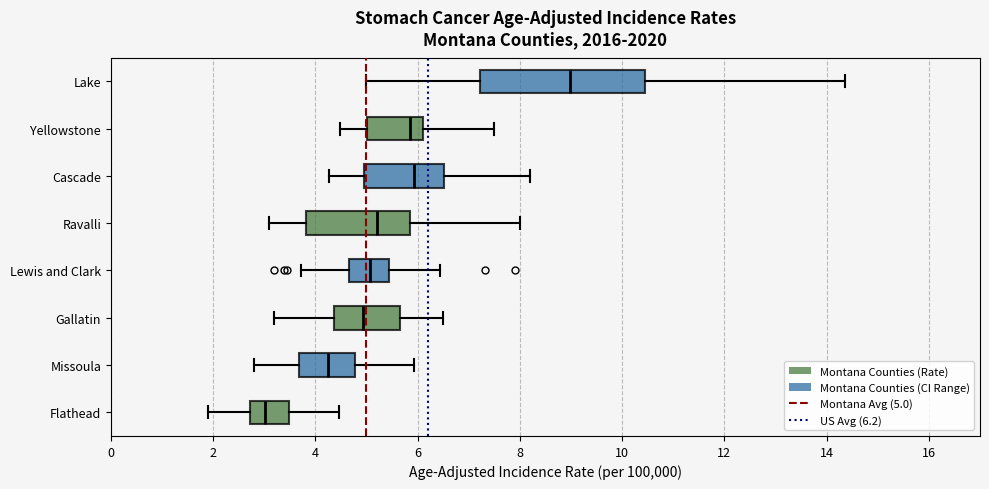

Reading bottom to top, transcribe this box plot: for each box, give where its median line is, the range the box spans, and where its two whiskers end, as read against the x-axis. The values are not printed on the chart, so give them approximately, as read against the axis.

Flathead: median 3.0, box 2.8 to 3.4, whiskers 2.0 to 4.4
Missoula: median 4.2, box 3.6 to 4.8, whiskers 2.8 to 6.0
Gallatin: median 5.0, box 4.4 to 5.6, whiskers 3.2 to 6.6
Lewis and Clark: median 5.0, box 4.6 to 5.4, whiskers 3.8 to 6.4
Ravalli: median 5.2, box 3.8 to 5.8, whiskers 3.2 to 8.0
Cascade: median 6.0, box 5.0 to 6.6, whiskers 4.2 to 8.2
Yellowstone: median 5.8, box 5.0 to 6.2, whiskers 4.4 to 7.6
Lake: median 9.0, box 7.2 to 10.4, whiskers 5.0 to 14.4